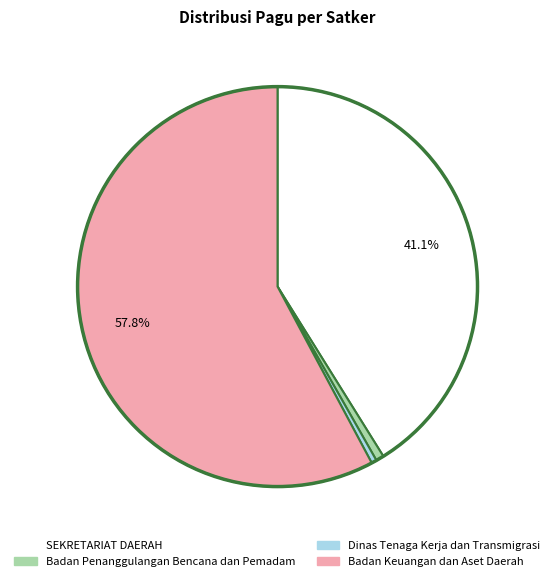

Is there a majority slice in this chart?

Yes